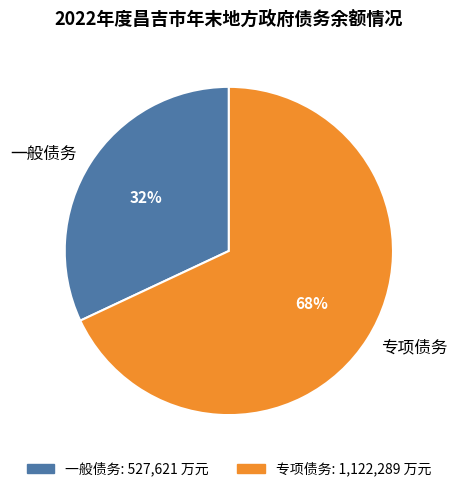

Is the sum of 专项债务 and 一般债务 greater than half?

Yes